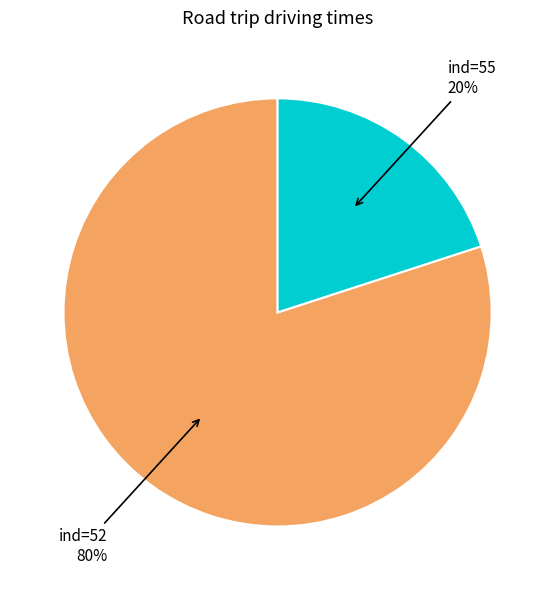

Rank the categories by value from lowest to highest.

ind=55, ind=52